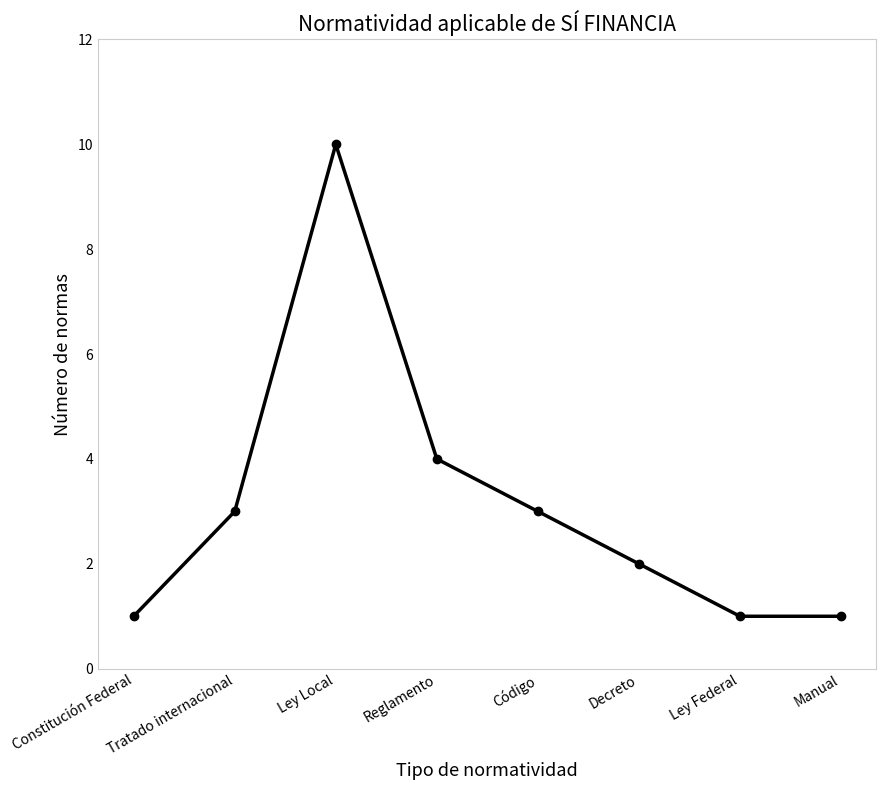

What is the label of the 3rd point from the right?

Decreto